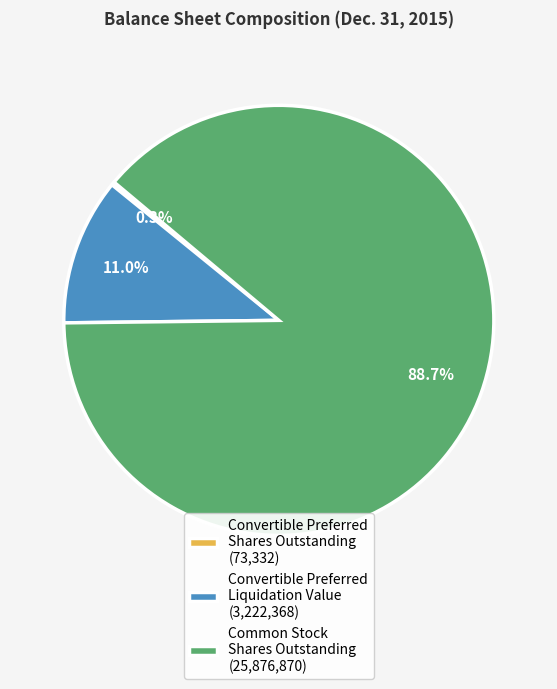

How much of the chart is everything except Common Stock Shares Outstanding (25,876,870)?

11.3%